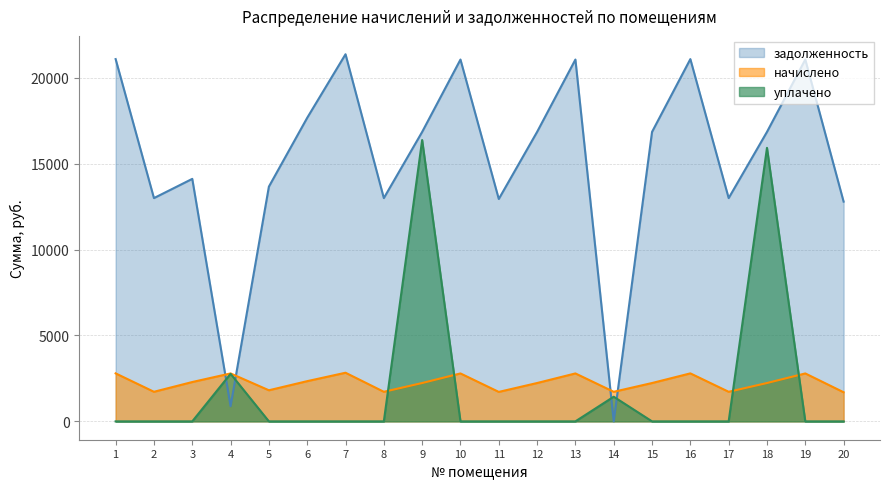

Reading right to left, transcribe all the data shown in this chart.

задолженность: 20=12788.6	19=21057.6	18=16846.1	17=12994.1	16=21083.3	15=16846.1	14=0.0	13=21057.6	12=16846.1	11=12942.7	10=21057.6	9=16846.1	8=12994.1	7=21365.8	6=17667.8	5=13661.8	4=881.8	3=14112.6	2=12994.1	1=21083.3
начислено: 20=1694.2	19=2789.6	18=2231.7	17=1721.4	16=2793.1	15=2231.7	14=1721.4	13=2789.6	12=2231.7	11=1714.6	10=2789.6	9=2231.7	8=1721.4	7=2830.4	6=2340.6	5=1809.8	4=2789.6	3=2289.5	2=1721.4	1=2793.1
уплачено: 20=0.0	19=0.0	18=15917.5	17=0.0	16=0.0	15=0.0	14=1434.5	13=0.0	12=0.0	11=0.0	10=0.0	9=16371.9	8=0.0	7=0.0	6=0.0	5=0.0	4=2768.0	3=0.0	2=0.0	1=0.0